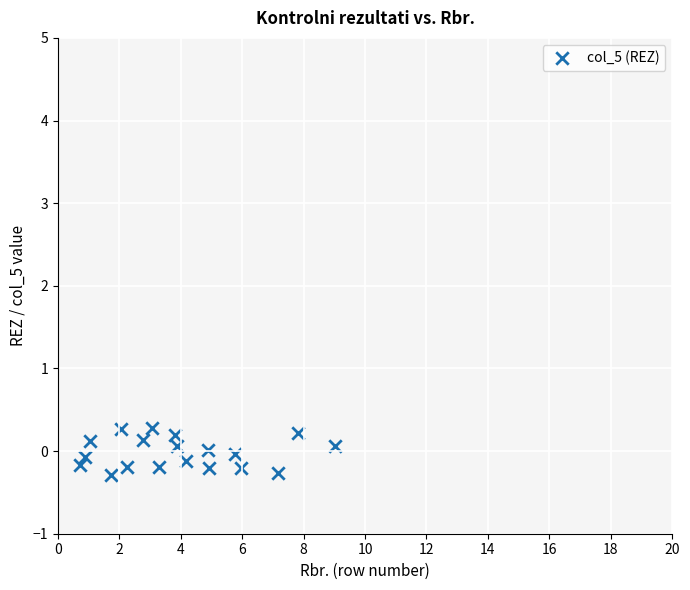

What is the range of X values (max minus min)?

8.3